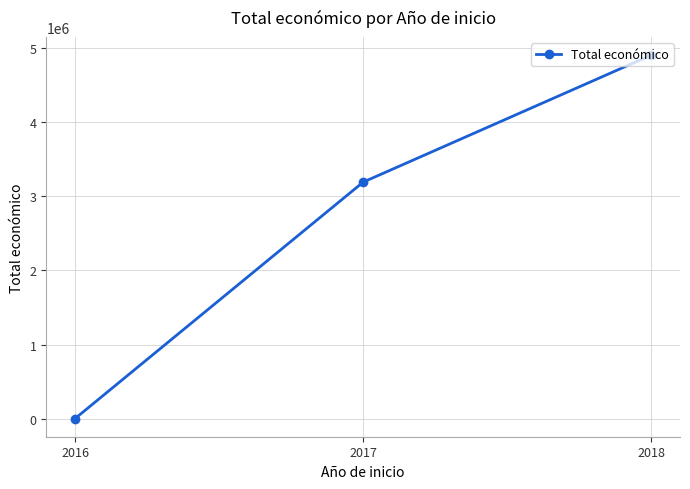

Reading right to left, extract all data points from this chart.

4899453	3189596	6000